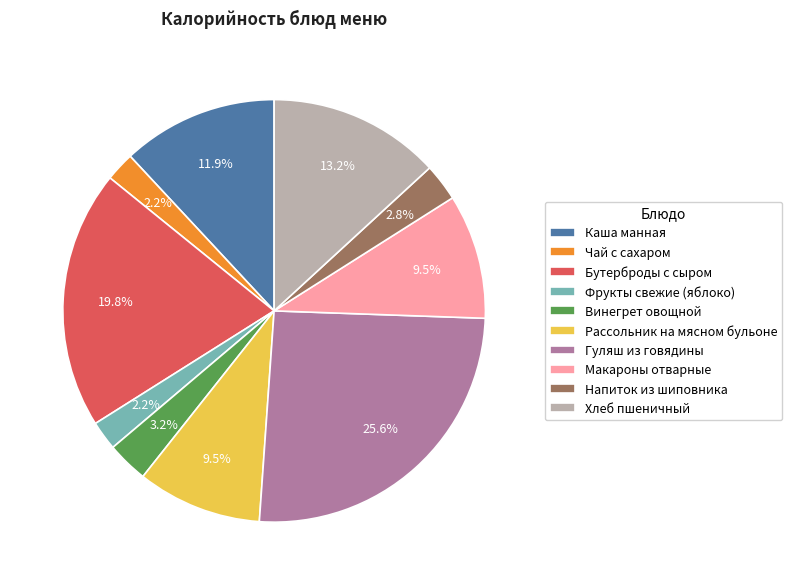

Which category has the biggest portion of the pie?

Гуляш из говядины